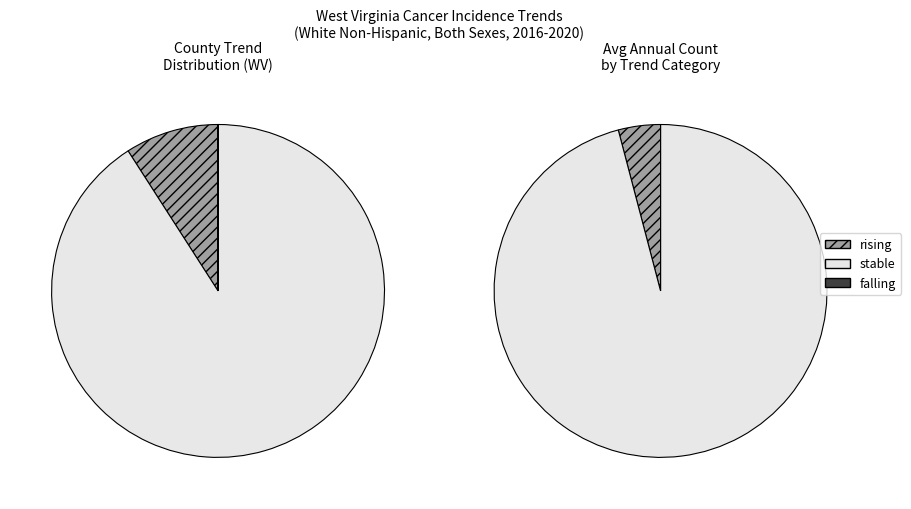

Which category accounts for the majority?

stable